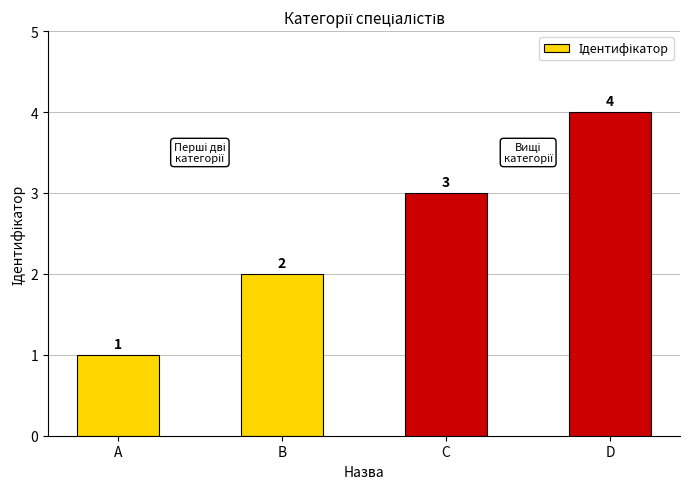

What value does the data have at D?

4